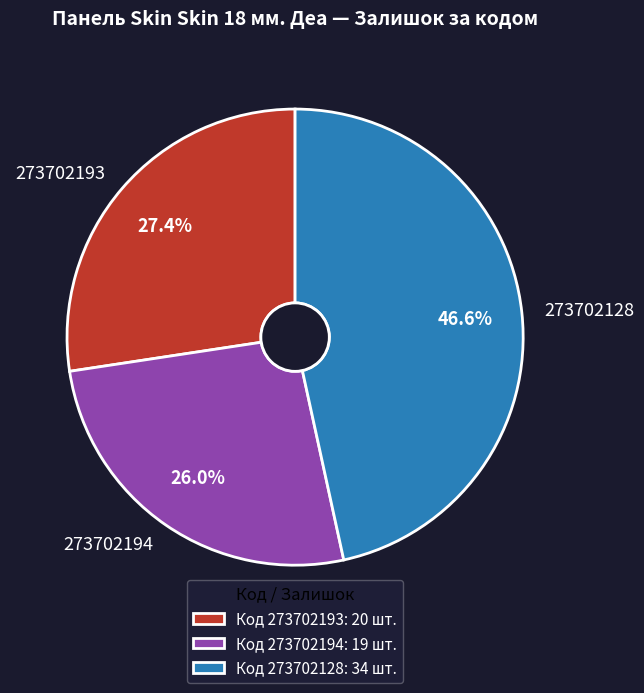

What is the largest slice in the pie chart?

273702128